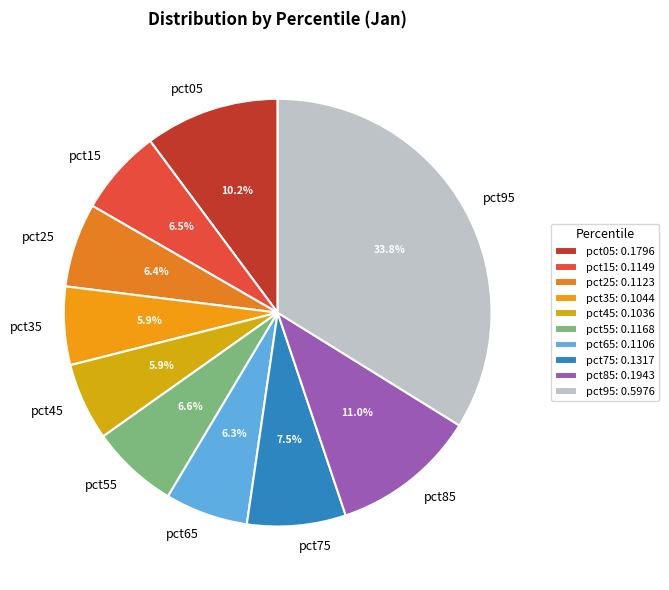

The pct85 slice represents 11% of the pie. True or false?

True